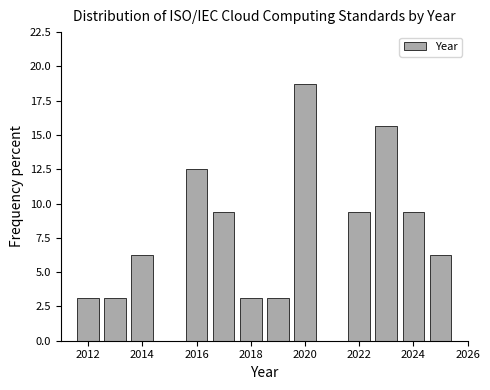

Over which range of the x-axis is the bar tallest?

2019.5 to 2020.5